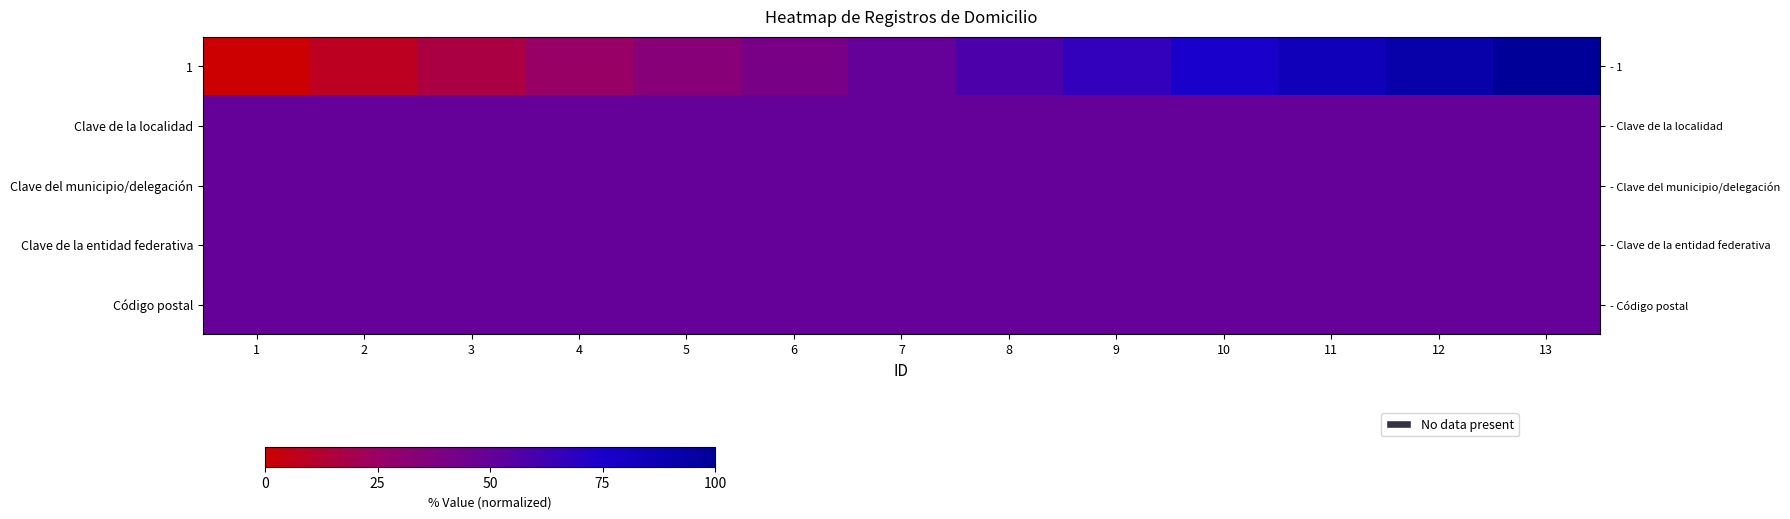

Rank the series at 13 from highest to lowest value.

1, Clave de la localidad, Clave del municipio/delegación, Clave de la entidad federativa, Código postal